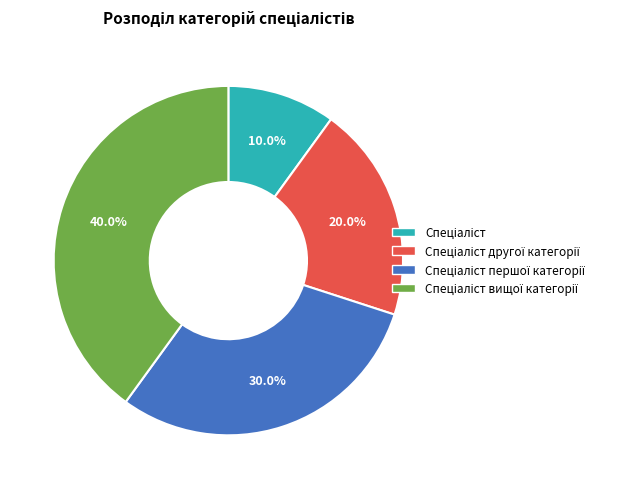

Does any single category account for the majority?

No